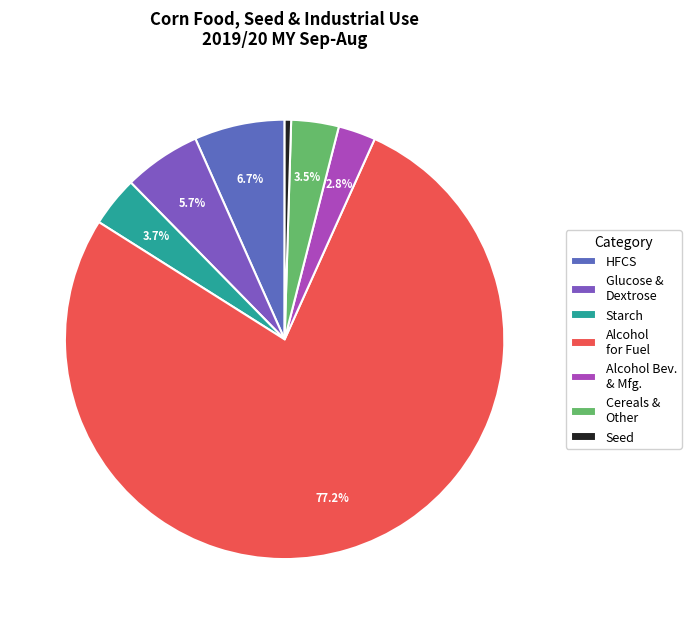

Which category accounts for the majority?

Alcohol for Fuel